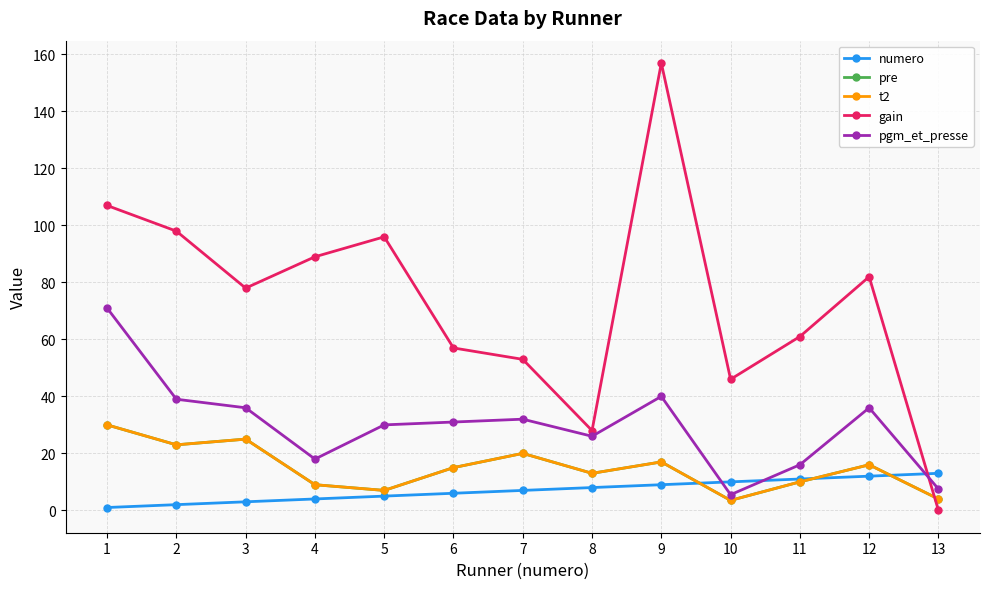

Does the chart have visible grid lines?

Yes